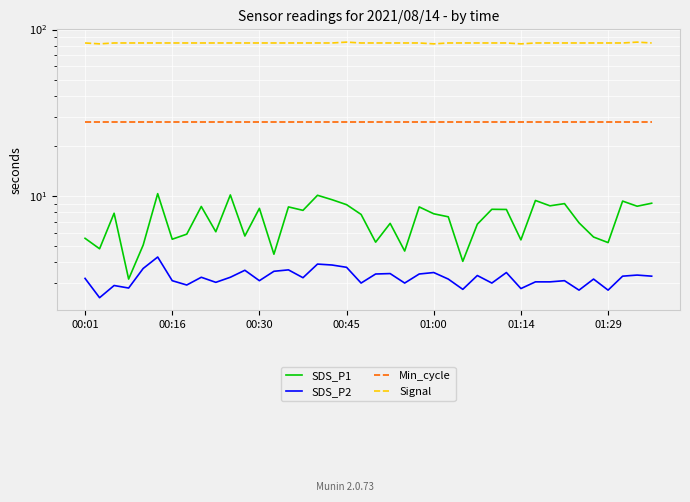

How many lines are shown in the chart?

4